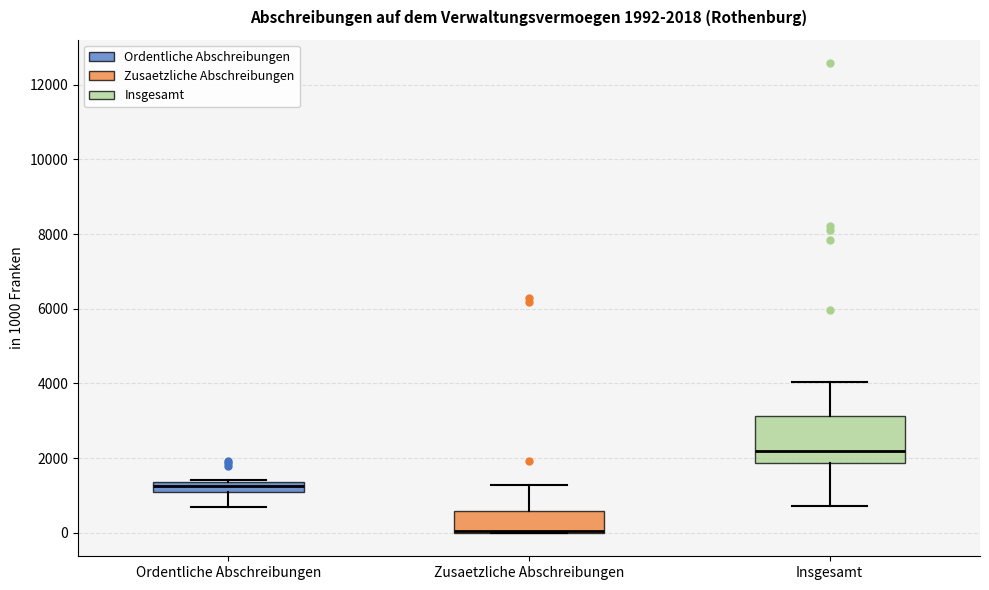

Which box has the lowest median line?

Zusaetzliche Abschreibungen